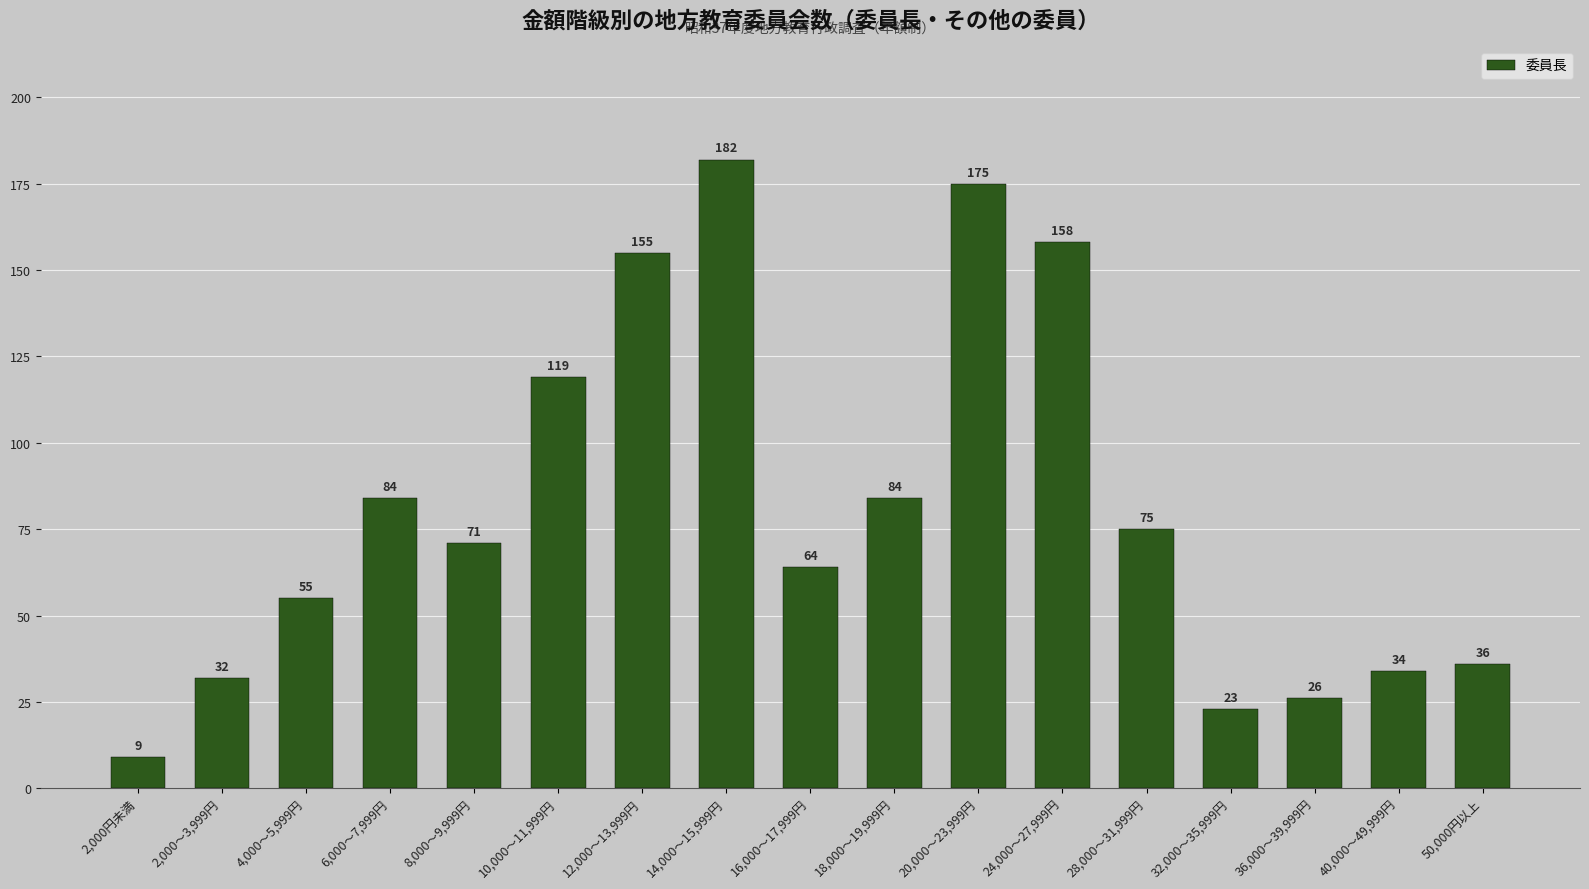

How many bars are there in total?

17